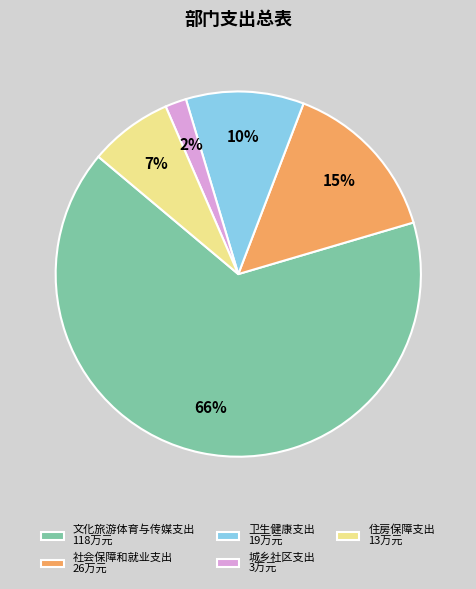

True or false: 住房保障支出 accounts for 19% of the total.

False